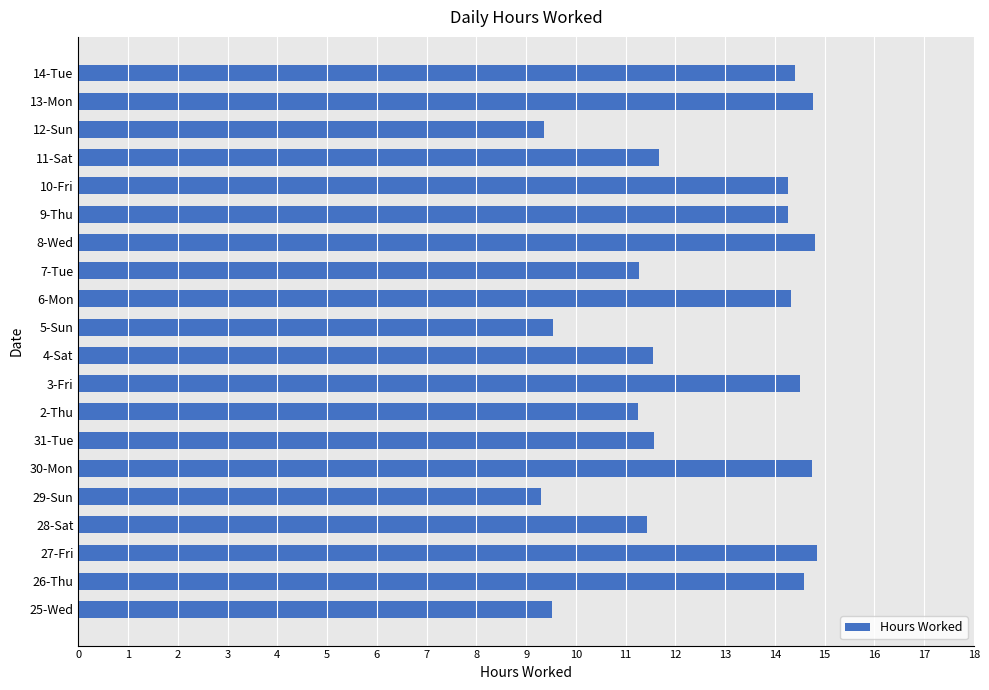

Count the number of data series in this chart.

1